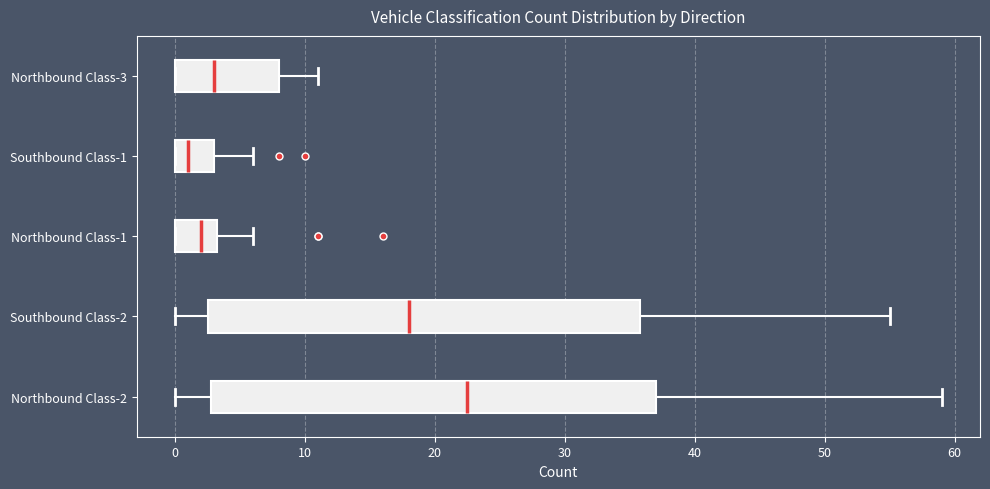

Where is the right edge of the box for Northbound Class-3 on the x-axis? The values are not printed on the chart, so give them approximately, as read against the axis.

8